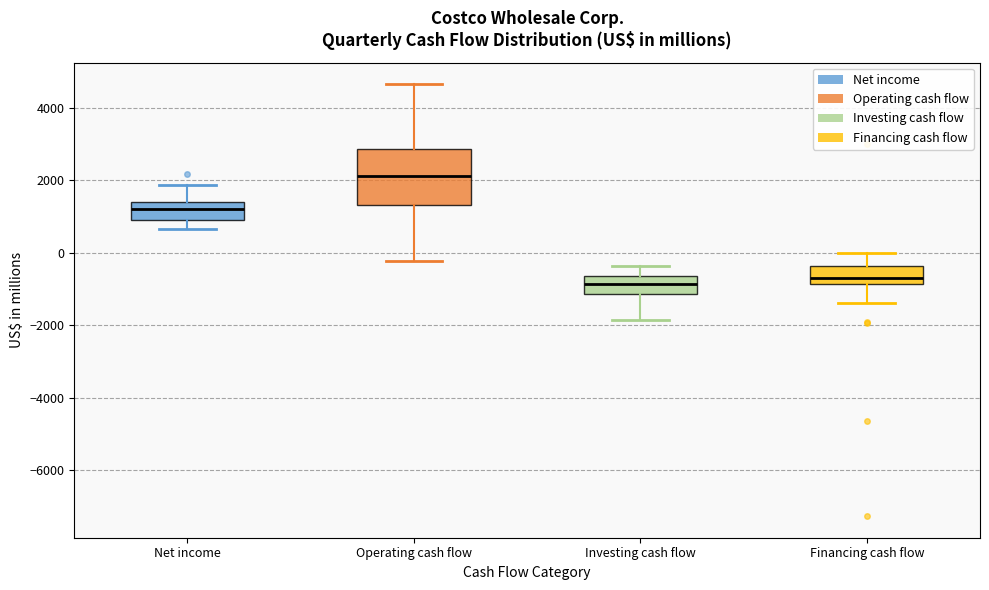

Reading left to right, transcribe this box plot: for each box, give where its median line is, the range the box spans, and where its two whiskers end, as read against the y-axis. The values are not printed on the chart, so give them approximately, as read against the axis.

Net income: median 1200, box 1000 to 1400, whiskers 600 to 1800
Operating cash flow: median 2200, box 1400 to 2800, whiskers -200 to 4600
Investing cash flow: median -800, box -1200 to -600, whiskers -1800 to -400
Financing cash flow: median -600, box -800 to -400, whiskers -1400 to 0